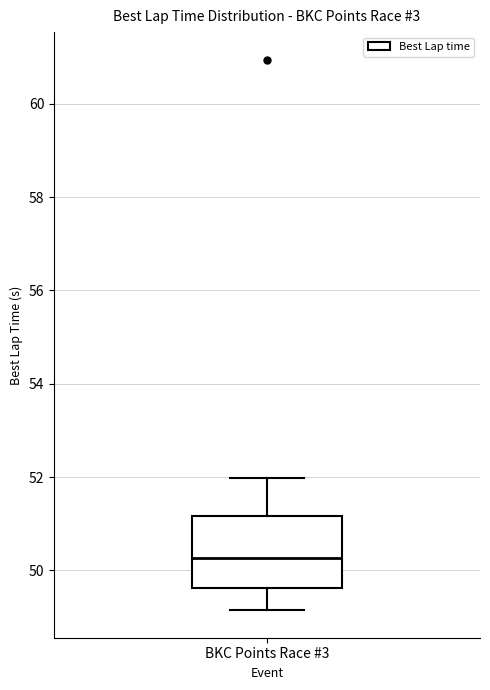

Where is the lower edge of the box for BKC Points Race #3 on the y-axis? The values are not printed on the chart, so give them approximately, as read against the axis.

49.6